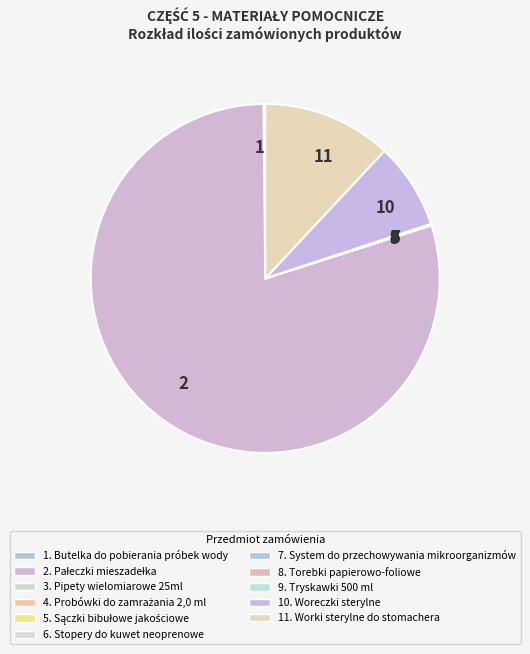

Is there a majority slice in this chart?

Yes